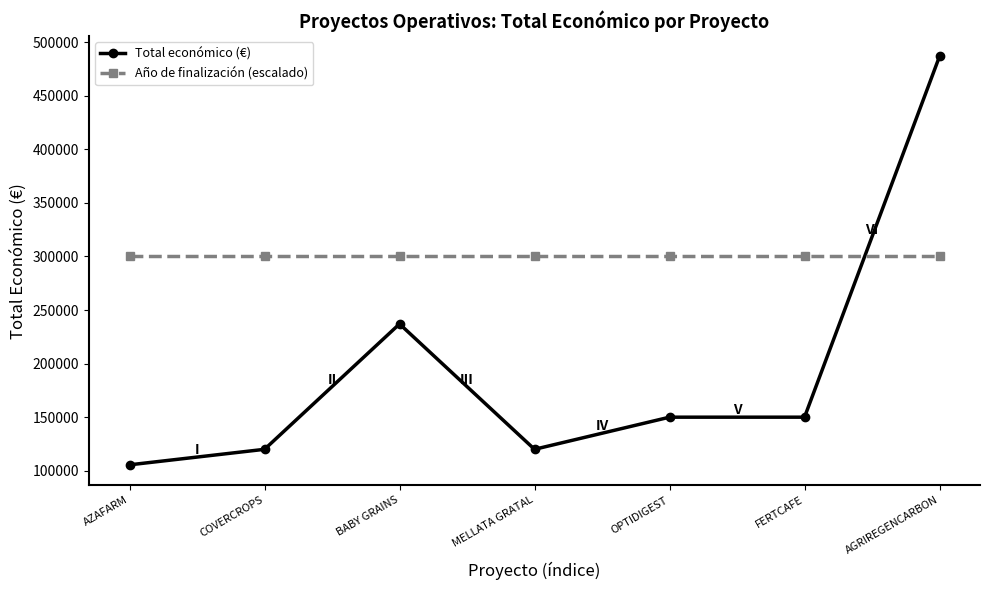

True or false: Total económico (€) has more than 0 points higher than both neighbors.

True